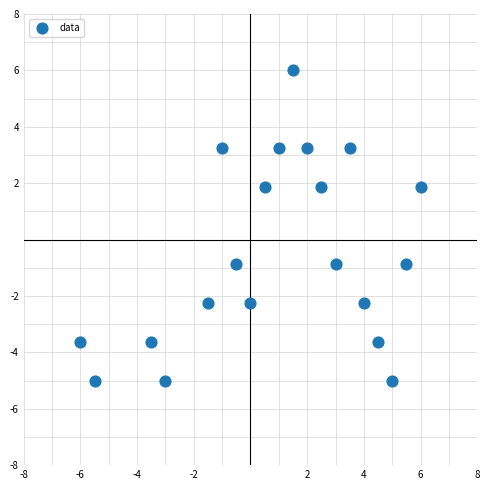

What is the range of Y values (max minus min)?

11.0